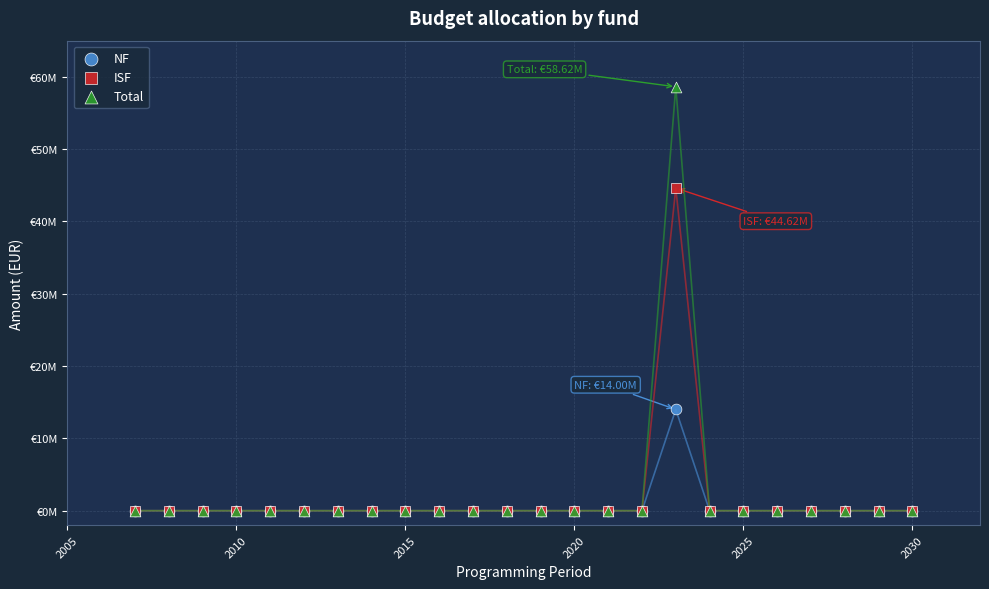

Which series has the largest Y range (max minus min)?

Total